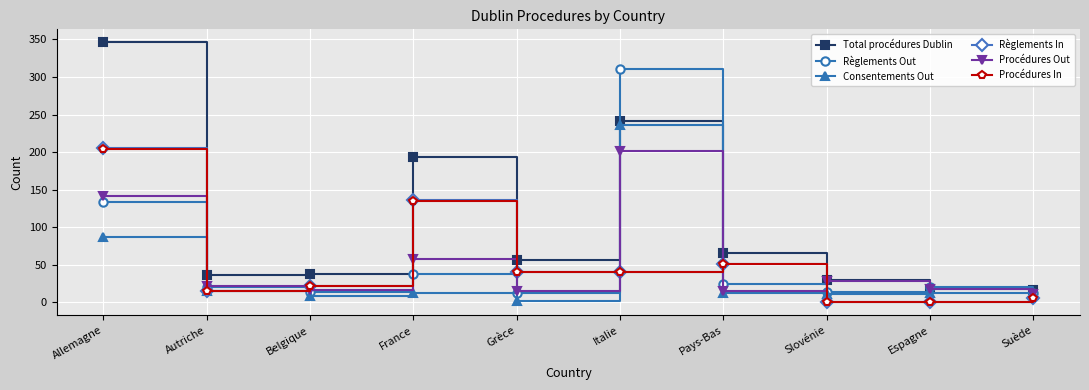

True or false: Consentements Out and Règlements In cross at least once.

True